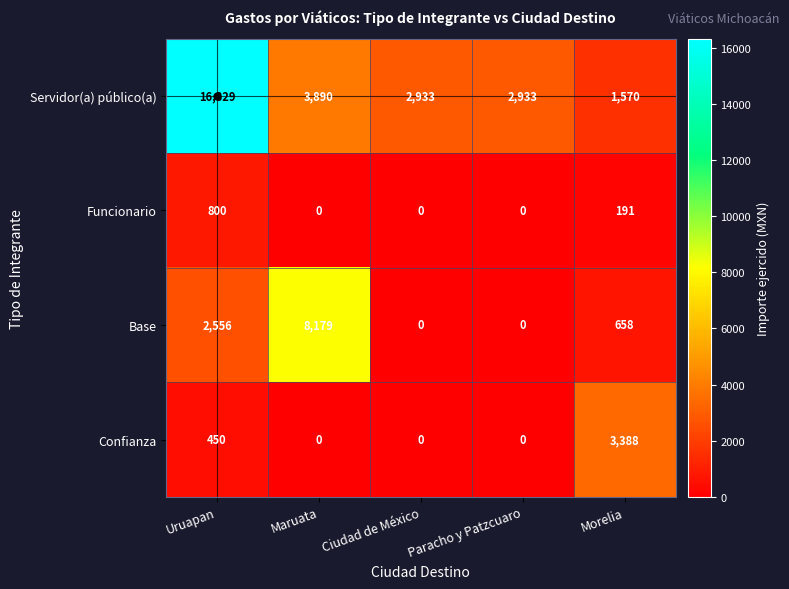

Rank the series at Morelia from highest to lowest value.

Confianza, Servidor(a) público(a), Base, Funcionario